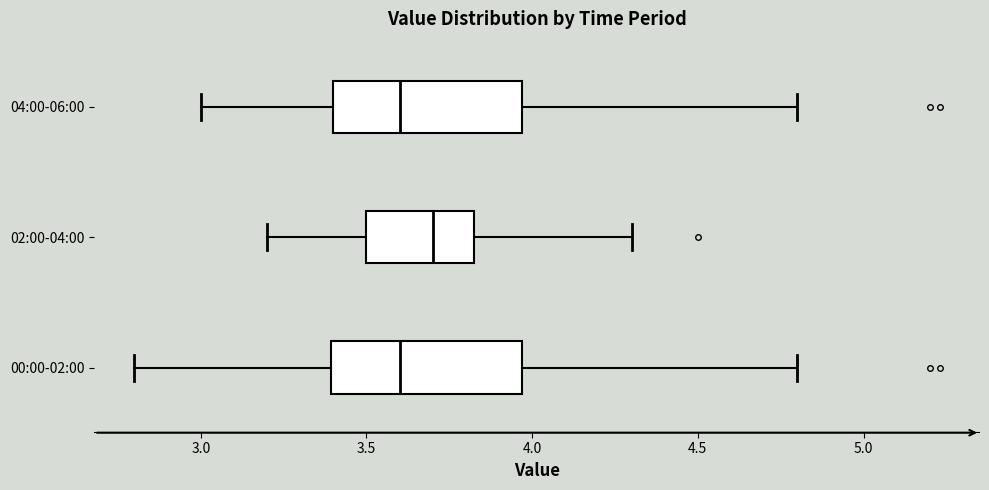

Reading bottom to top, transcribe this box plot: for each box, give where its median line is, the range the box spans, and where its two whiskers end, as read against the x-axis. The values are not printed on the chart, so give them approximately, as read against the axis.

00:00-02:00: median 3.60, box 3.40 to 3.95, whiskers 2.80 to 4.80
02:00-04:00: median 3.70, box 3.50 to 3.85, whiskers 3.20 to 4.30
04:00-06:00: median 3.60, box 3.40 to 3.95, whiskers 3.00 to 4.80